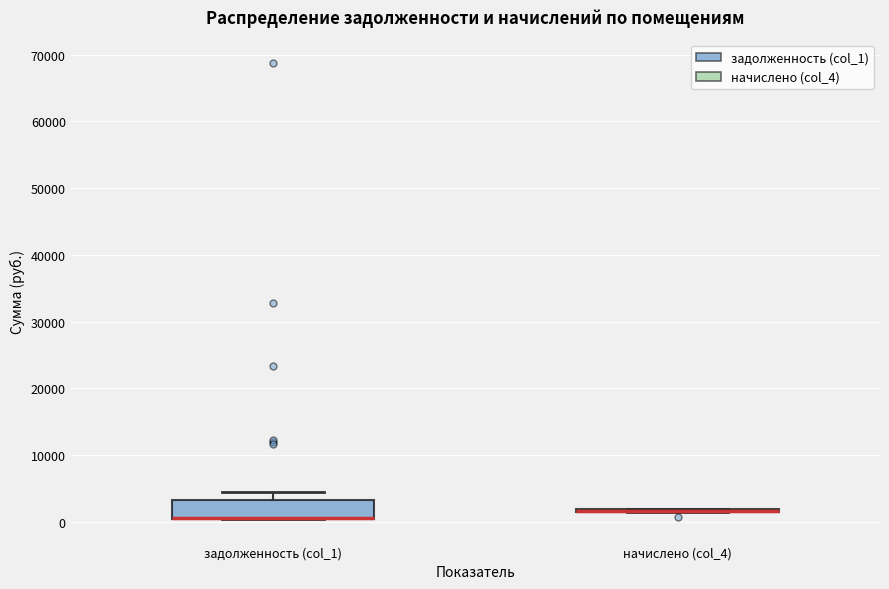

Comparing the boxes themselves (not the whiskers), which one is the tallest?

задолженность (col_1)